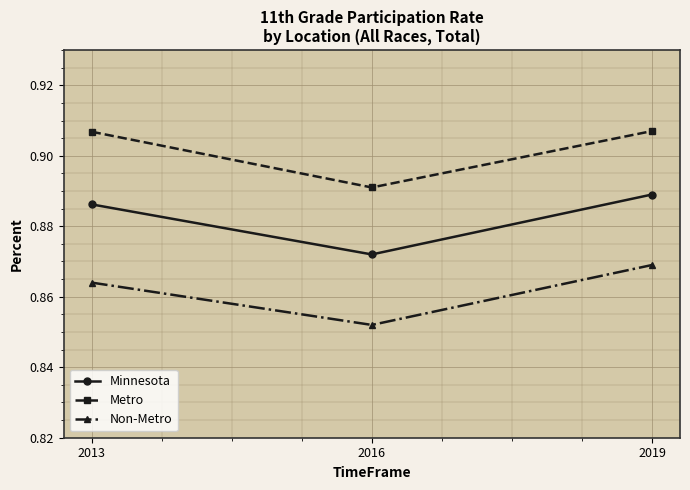

At which category is the sum across all series the highest?

2019